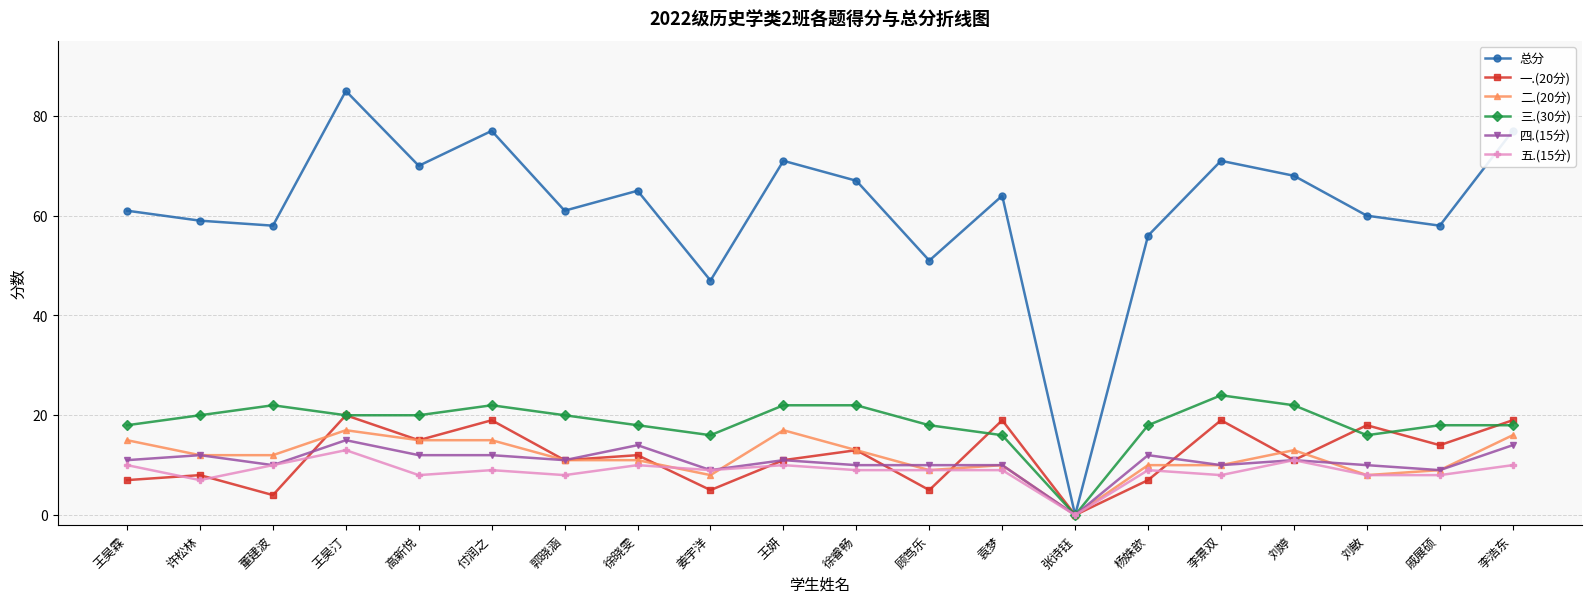

At which category is the sum across all series the highest?

王昊汀